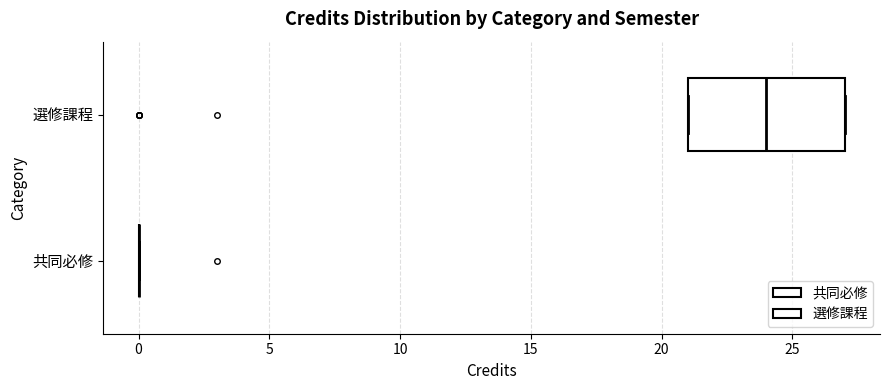

Where is the left edge of the box for 選修課程 on the x-axis? The values are not printed on the chart, so give them approximately, as read against the axis.

21